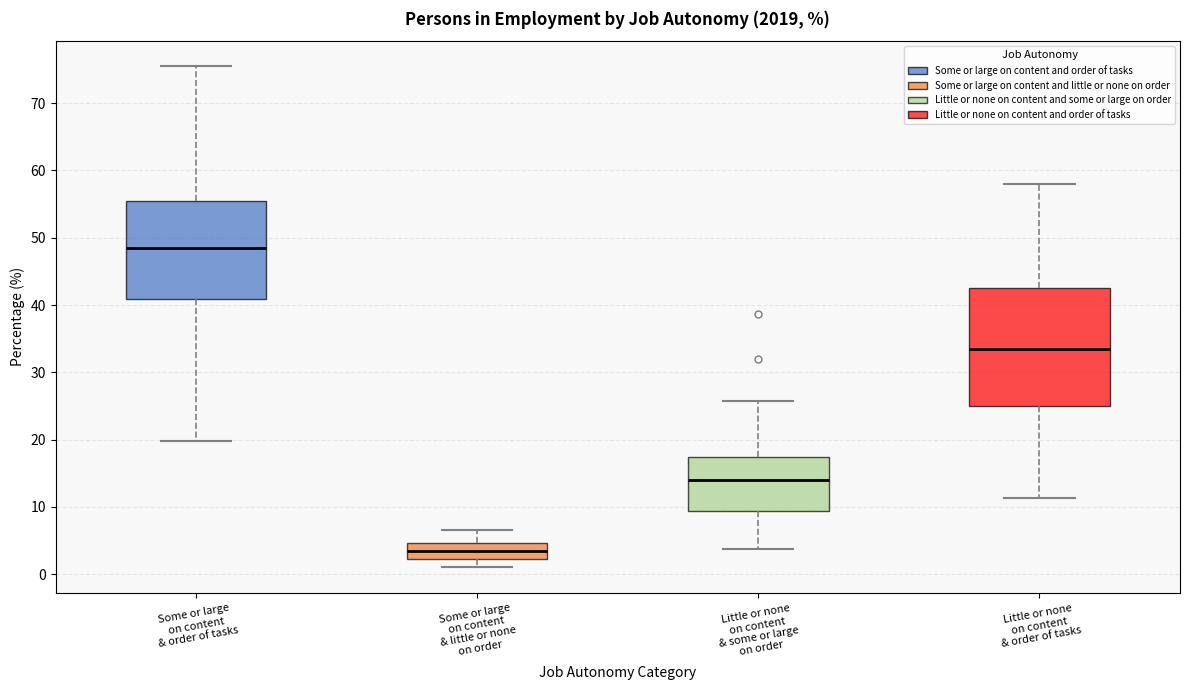

Reading left to right, read every box against the y-axis: the position of its median line, the range the box covers, and the ends of its whiskers. The values are not printed on the chart, so give them approximately, as read against the axis.

Some or large on content & order of tasks: median 48, box 41 to 55, whiskers 20 to 76
Some or large on content & little or none on order: median 3, box 2 to 5, whiskers 1 to 7
Little or none on content & some or large on order: median 14, box 9 to 17, whiskers 4 to 26
Little or none on content & order of tasks: median 33, box 25 to 43, whiskers 11 to 58